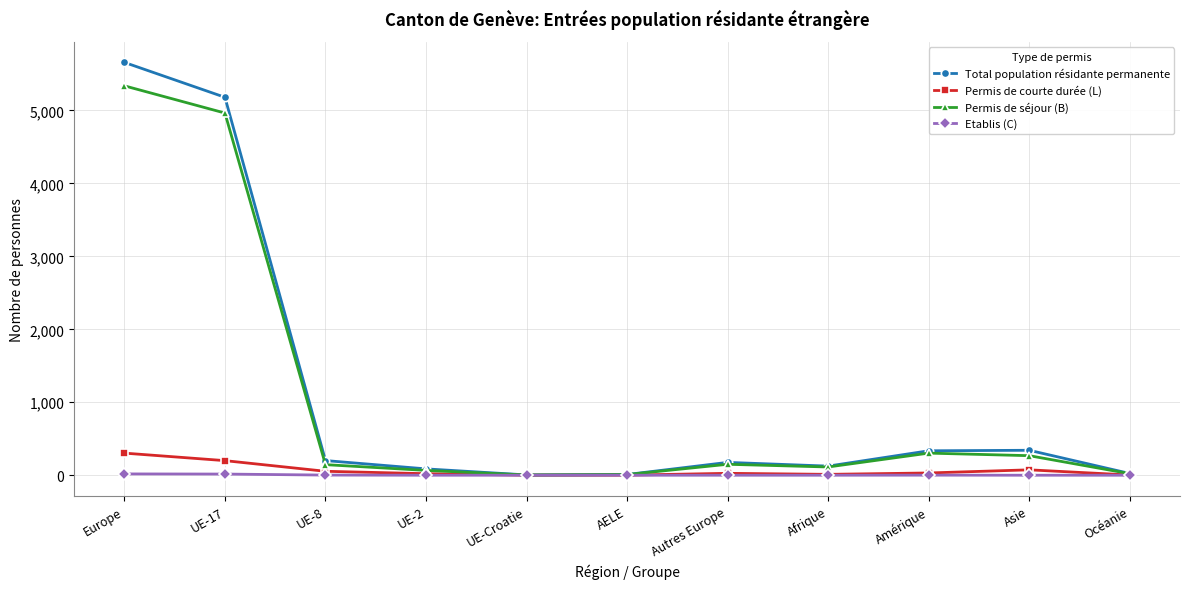

What is the minimum value for Permis de séjour (B)?

3